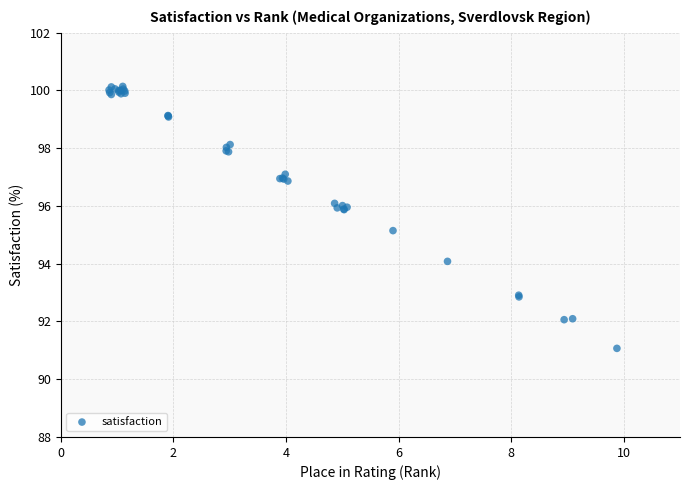

What Y value in the scatter plot is closest to 95?

95.1